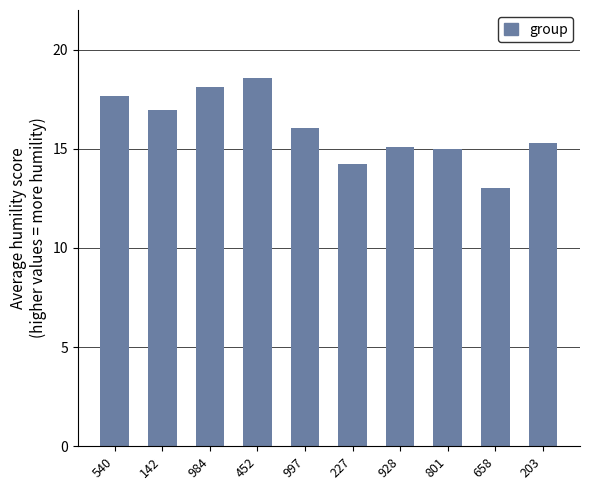

What is the sum of all values?

160.0